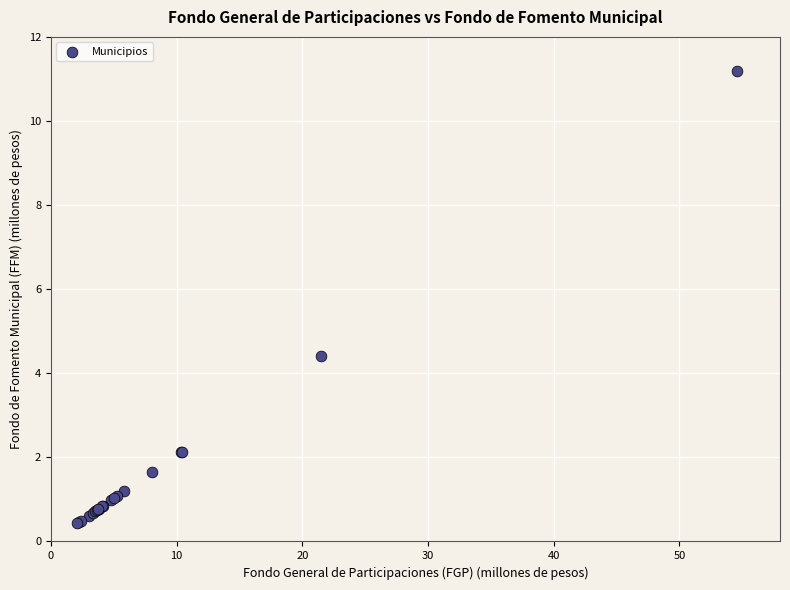

What Y value in the scatter plot is closest to 5?

4.4